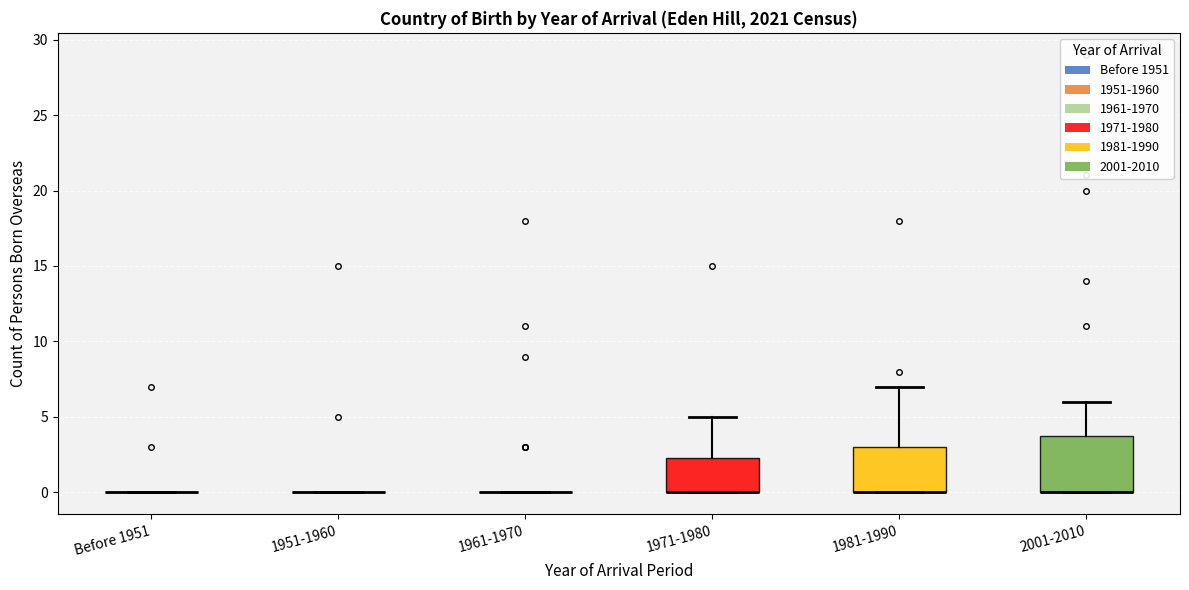

Reading left to right, transcribe this box plot: for each box, give where its median line is, the range the box spans, and where its two whiskers end, as read against the y-axis. The values are not printed on the chart, so give them approximately, as read against the axis.

Before 1951: box collapsed to a line at 0.0, whiskers 0.0 to 0.0
1951-1960: box collapsed to a line at 0.0, whiskers 0.0 to 0.0
1961-1970: box collapsed to a line at 0.0, whiskers 0.0 to 0.0
1971-1980: median 0.0 (drawn on the box's lower edge), box 0.0 to 2.5, whiskers 0.0 to 5.0
1981-1990: median 0.0 (drawn on the box's lower edge), box 0.0 to 3.0, whiskers 0.0 to 7.0
2001-2010: median 0.0 (drawn on the box's lower edge), box 0.0 to 4.0, whiskers 0.0 to 6.0